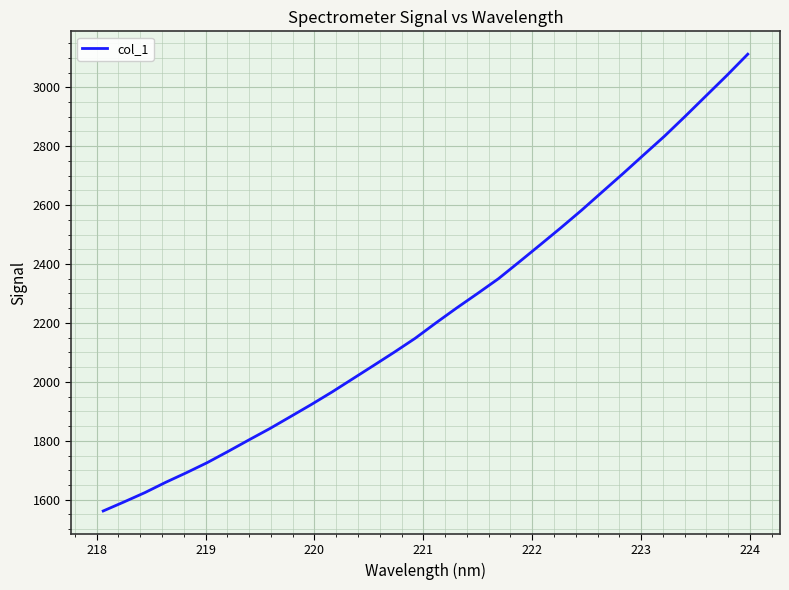

What is the maximum value shown in the chart?

3112.3